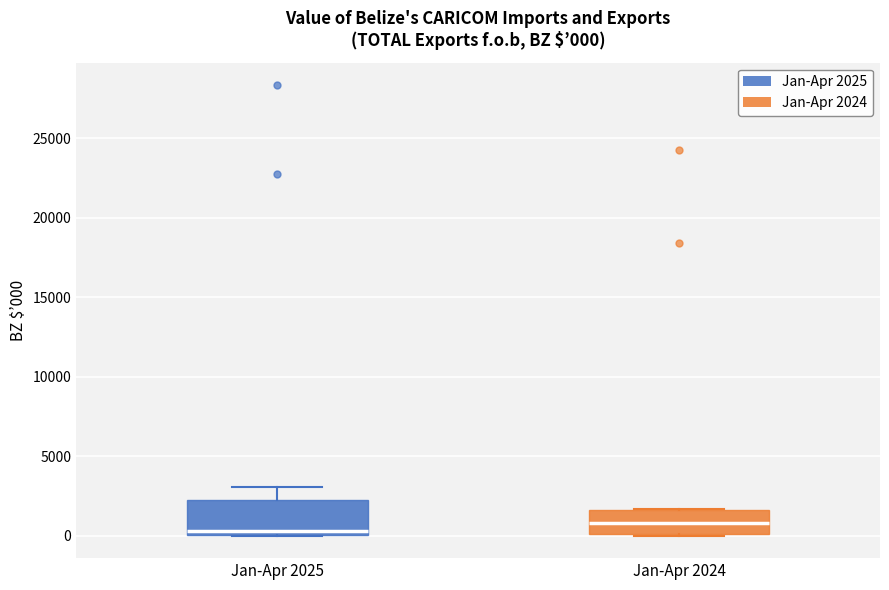

Which box is the tallest, from its lower edge to its upper edge?

Jan-Apr 2025